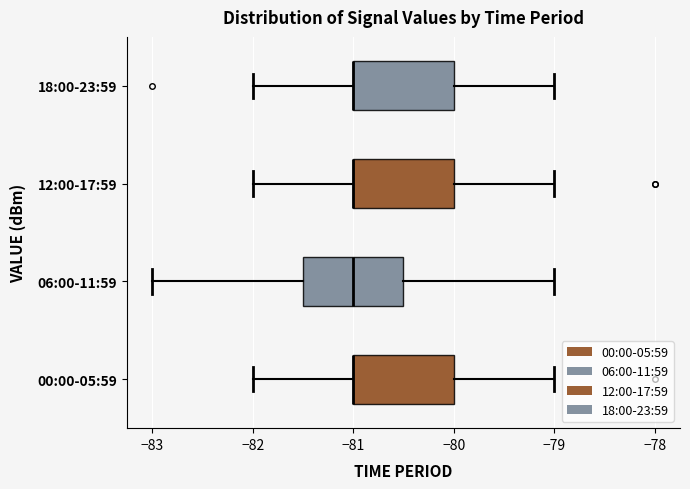

Where does the right whisker of the box for 00:00-05:59 end on the x-axis? The values are not printed on the chart, so give them approximately, as read against the axis.

-79.0